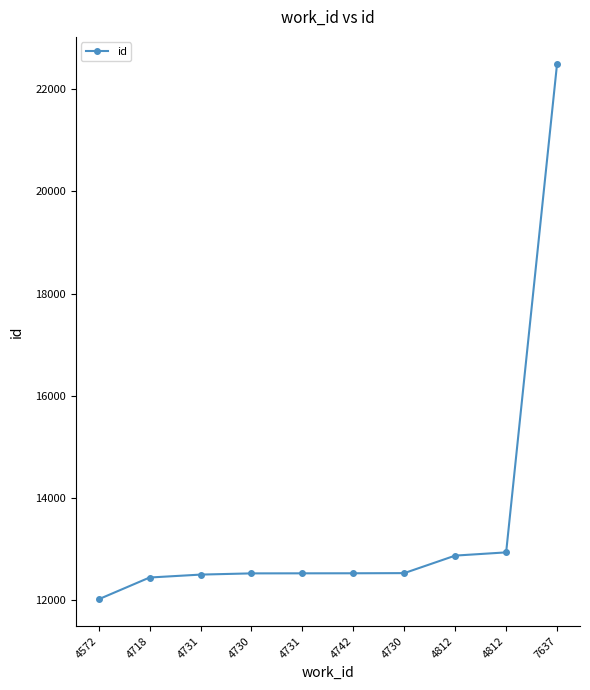

How many values are below 12526?

5